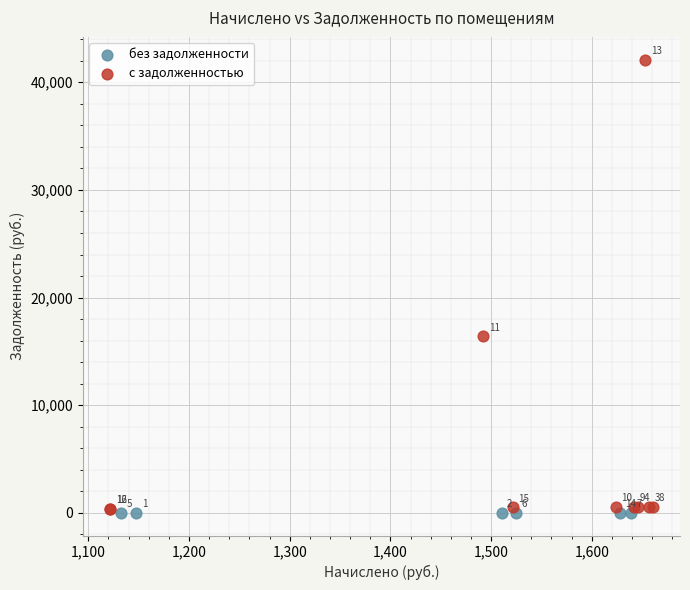

Which series contains the lowest Y value?

без задолженности